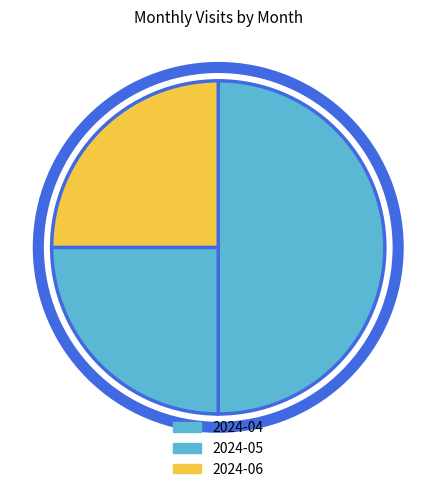

To the nearest percent, what is the average slice percentage?

33%